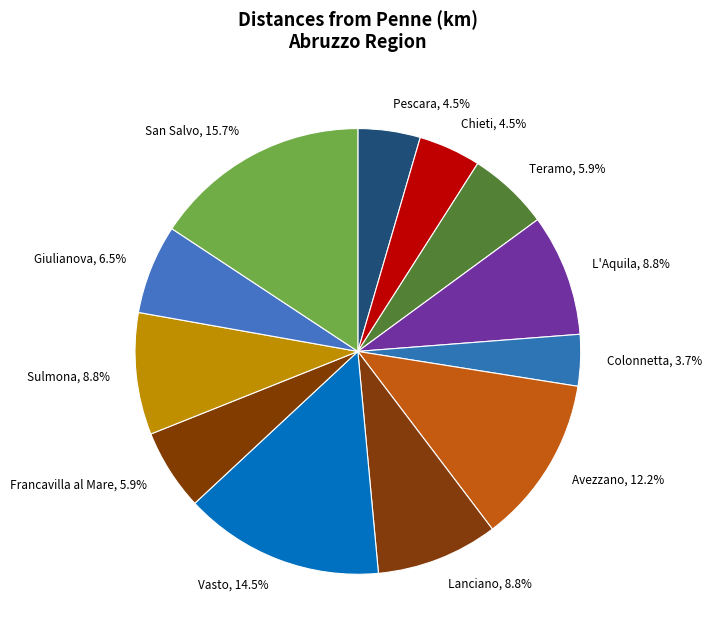

The Francavilla al Mare slice represents 6% of the pie. True or false?

True